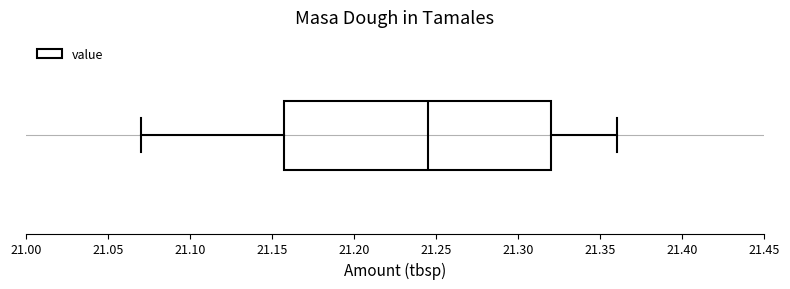

Where is the right edge of the box on the x-axis? The values are not printed on the chart, so give them approximately, as read against the axis.

21.320